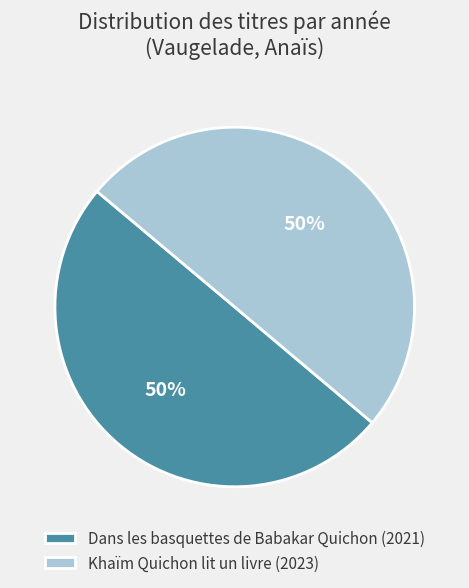

True or false: Khaïm Quichon lit un livre accounts for 50% of the total.

True